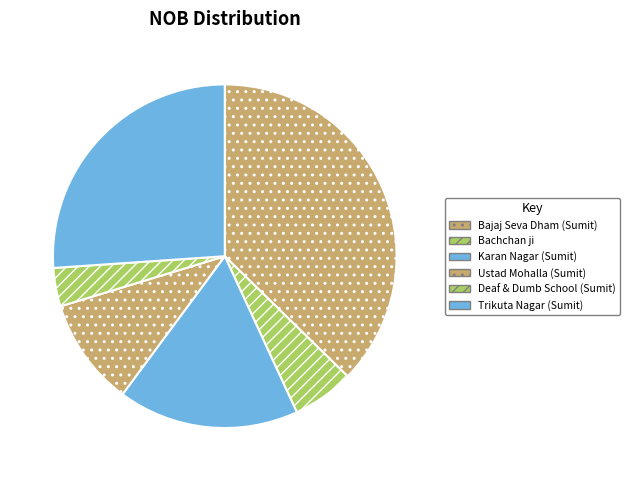

To the nearest percent, what percentage of the pie is Bajaj Seva Dham (Sumit)?

37%